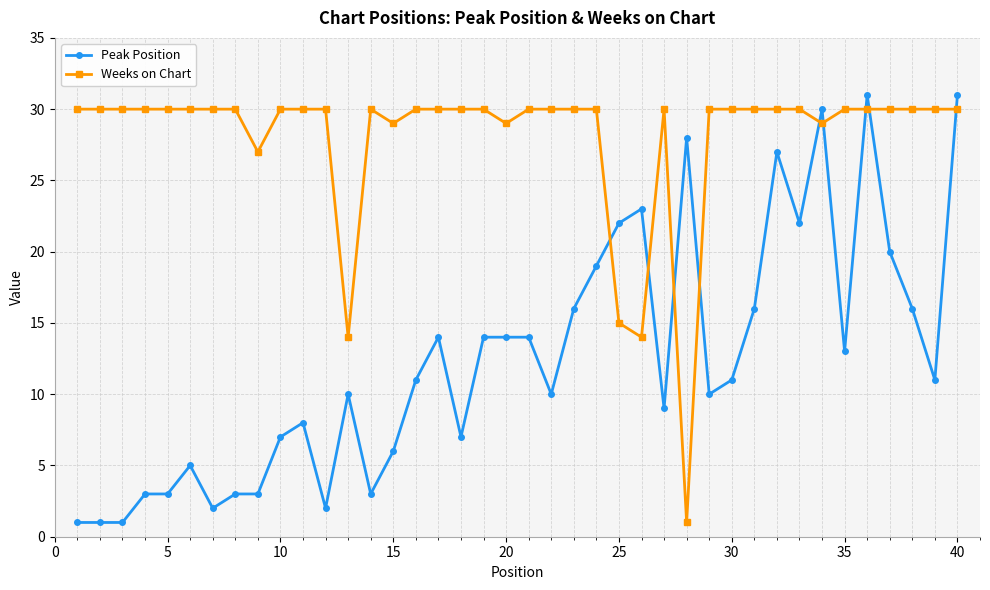

What is the difference between the second highest and second lowest values in the Peak Position series?

30